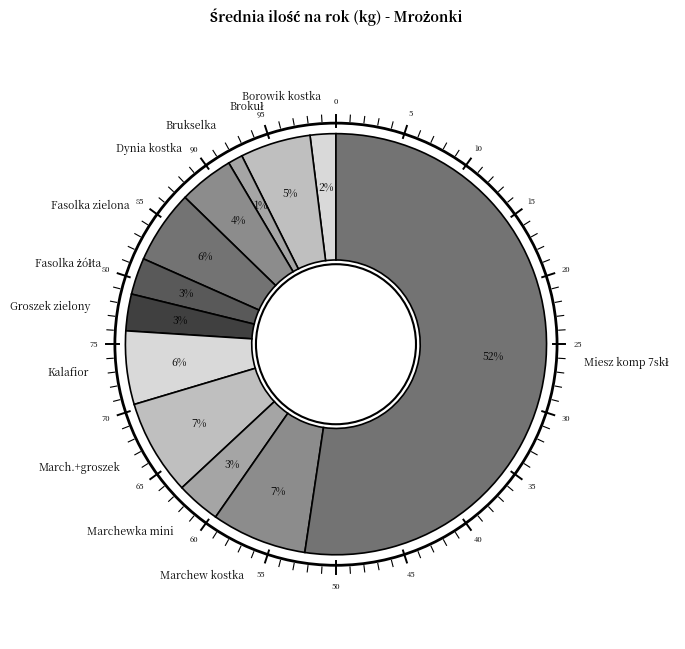

To the nearest percent, what portion does Dynia kostka represent?

4%